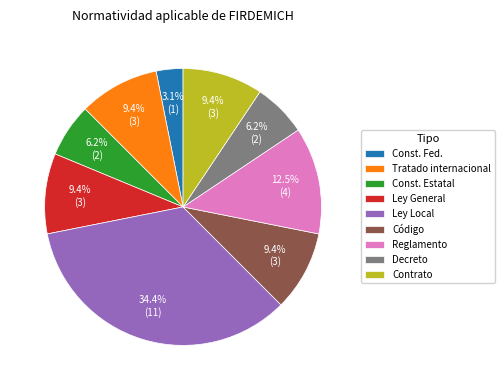

What is the largest slice in the pie chart?

Ley Local